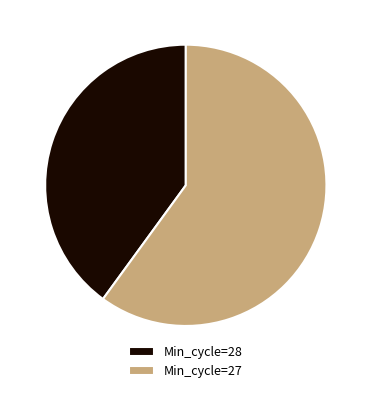

Combined, do Min_cycle=27 and Min_cycle=28 account for over 50%?

Yes